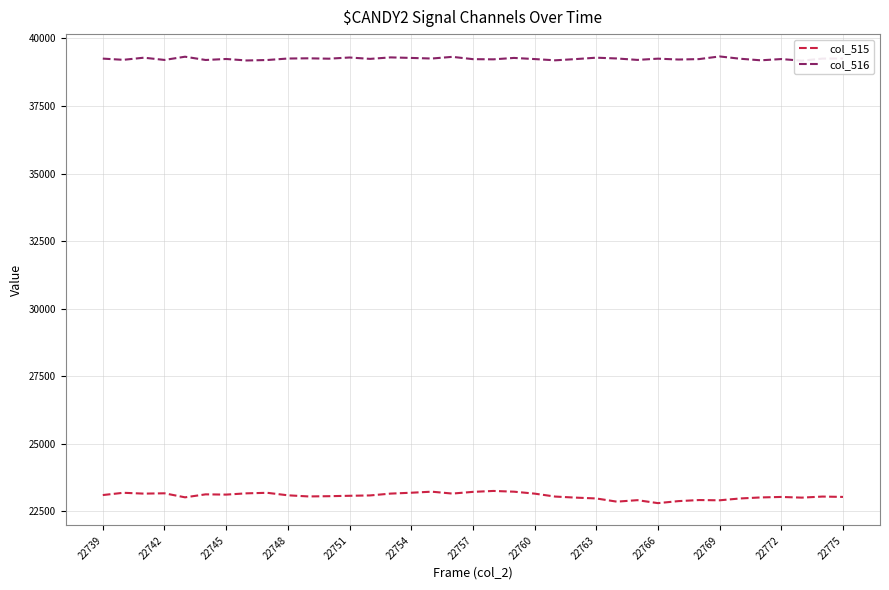

What are all the series names shown in the legend?

col_515, col_516